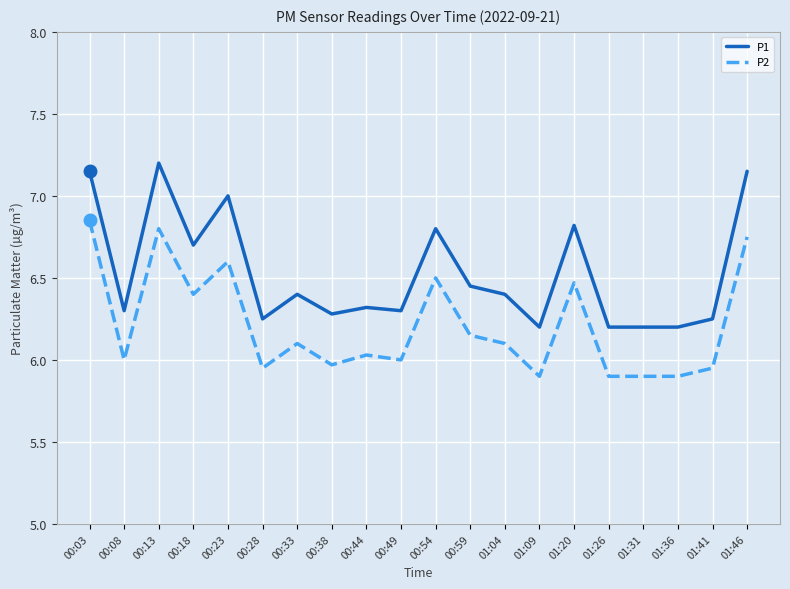

What position from the left is 01:31?

17